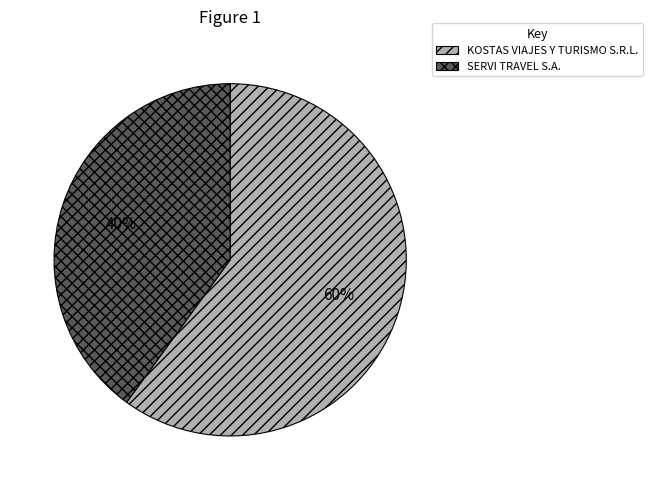

Does KOSTAS VIAJES Y TURISMO S.R.L. represent more than half of the total?

Yes